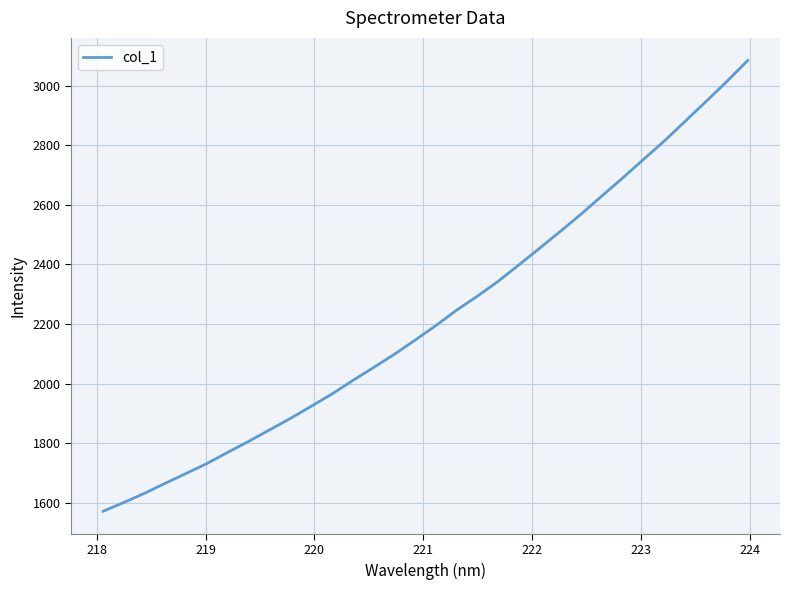

How many values are below 2195?

16